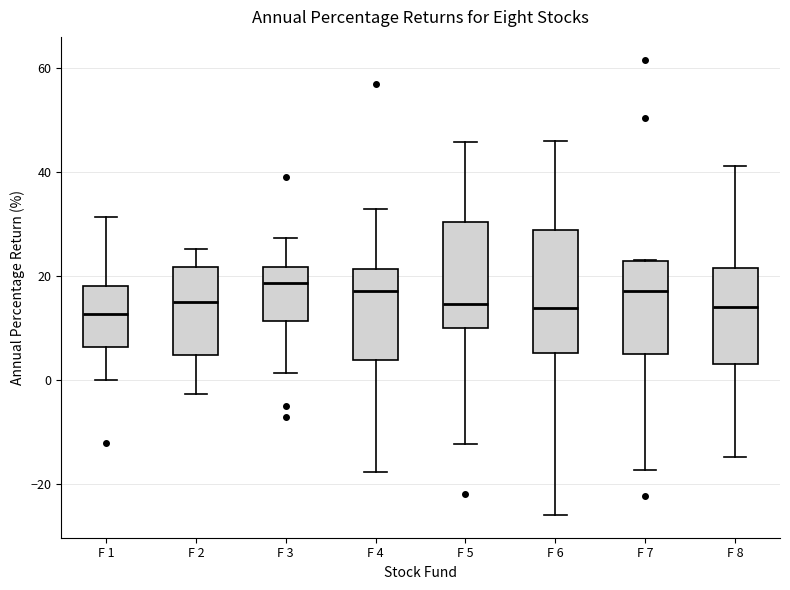

Where does the median line of the box for F 3 sit on the y-axis? The values are not printed on the chart, so give them approximately, as read against the axis.

18